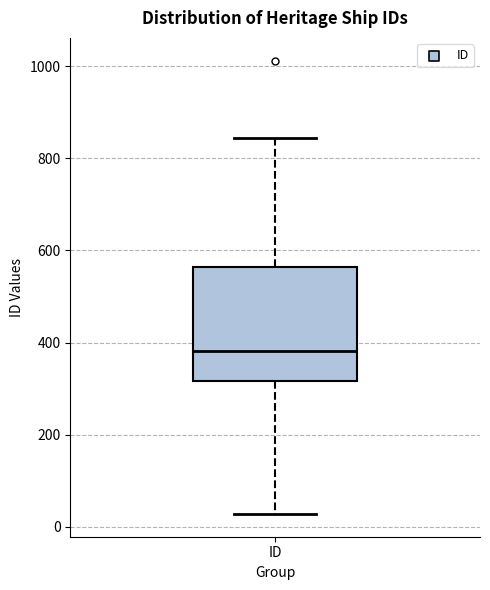

Transcribe this box plot: give where the median line is, the range the box spans, and where the two whiskers end, as read against the y-axis. The values are not printed on the chart, so give them approximately, as read against the axis.

median 380, box 320 to 560, whiskers 20 to 840